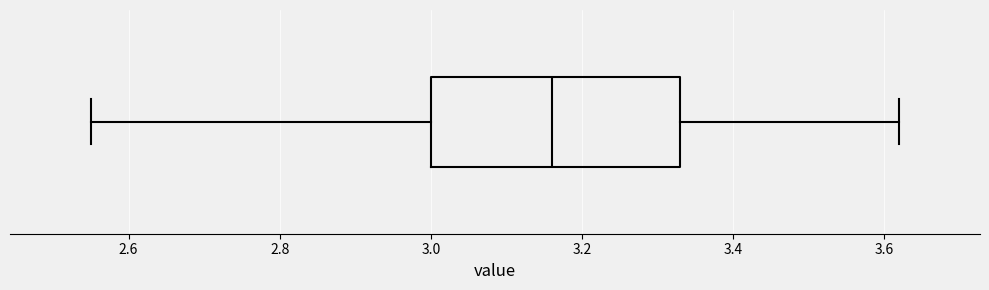

Transcribe this box plot: give where the median line is, the range the box spans, and where the two whiskers end, as read against the x-axis. The values are not printed on the chart, so give them approximately, as read against the axis.

median 3.16, box 3.00 to 3.34, whiskers 2.56 to 3.62